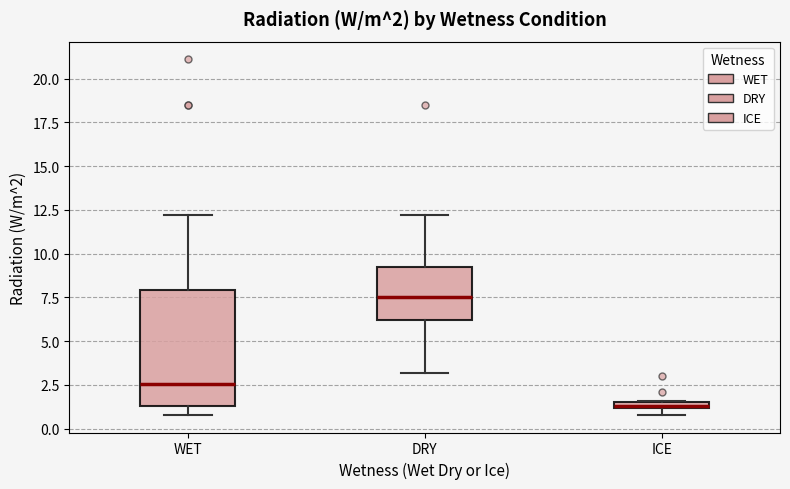

Comparing the boxes themselves (not the whiskers), which one is the tallest?

WET